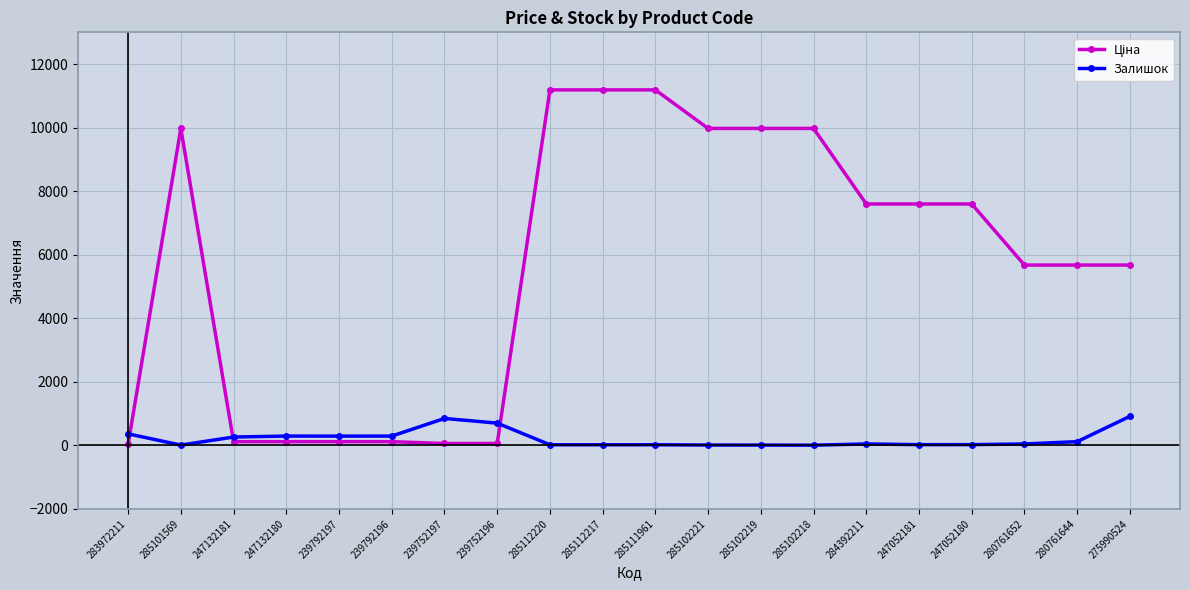

Does the chart display data point markers on the line(s)?

Yes